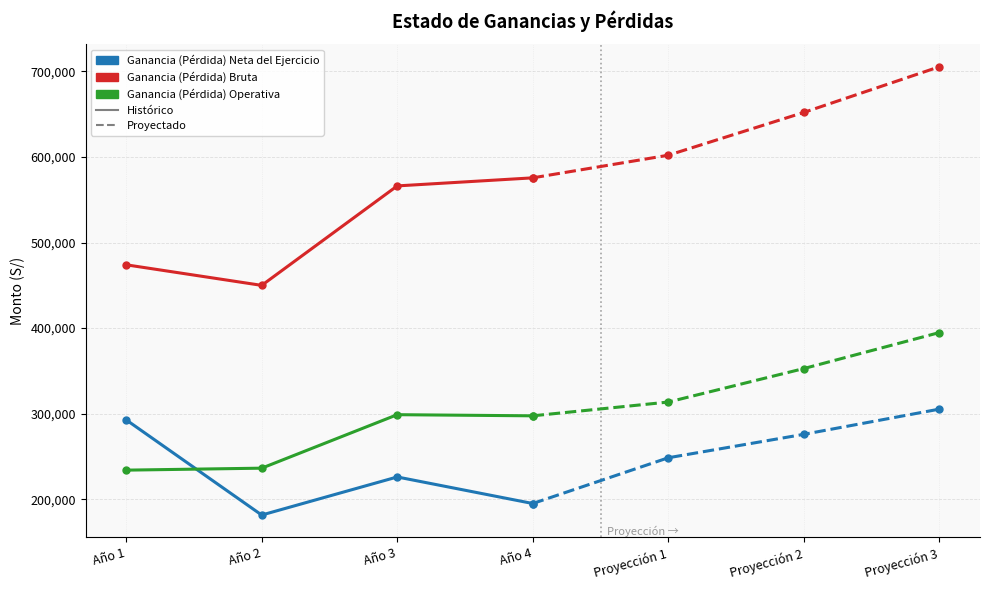

At how many categories does at least one series exceed 436324?

4